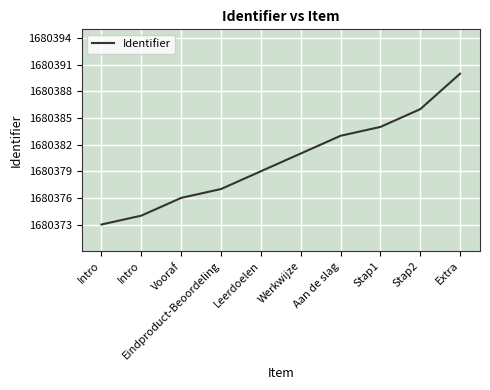

Does the chart have visible grid lines?

Yes